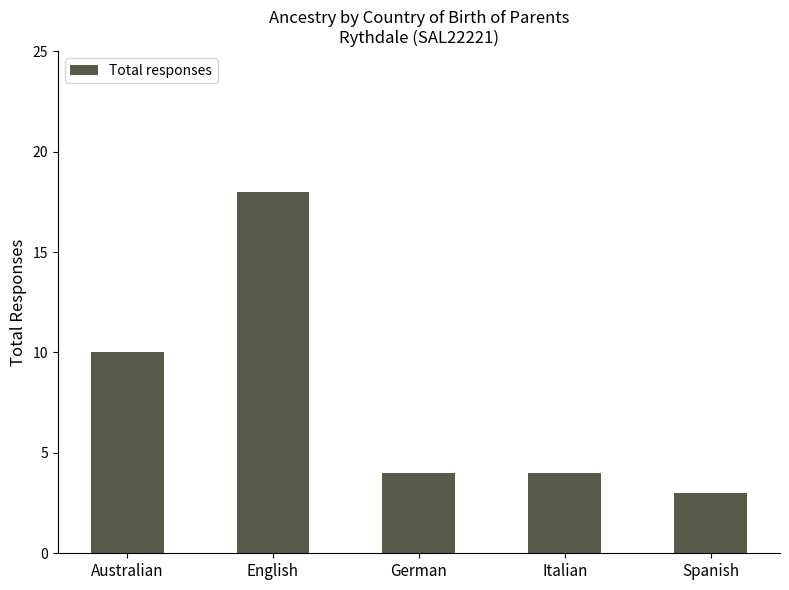

The value at English is 18. True or false?

True